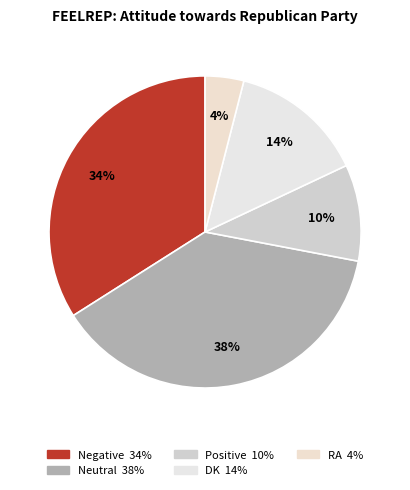

True or false: Negative accounts for 34% of the total.

True